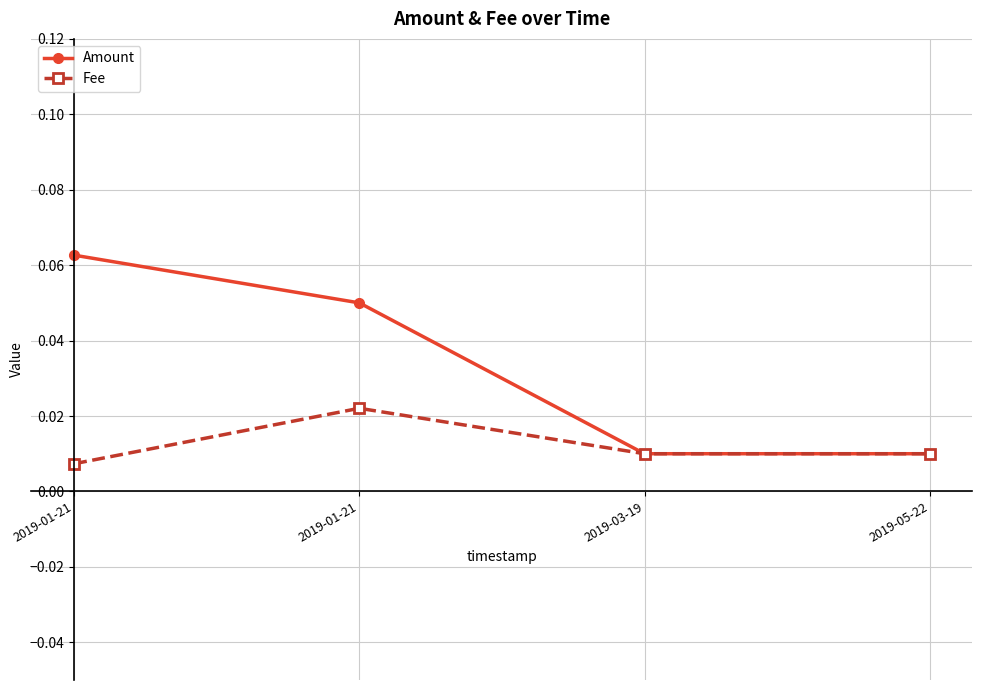

At how many categories does at least one series exceed 0?

4